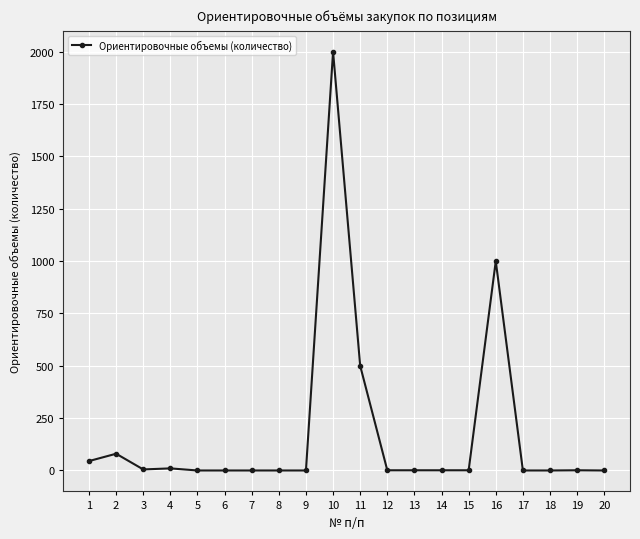

True or false: the data has more than 1 interior local peaks.

True